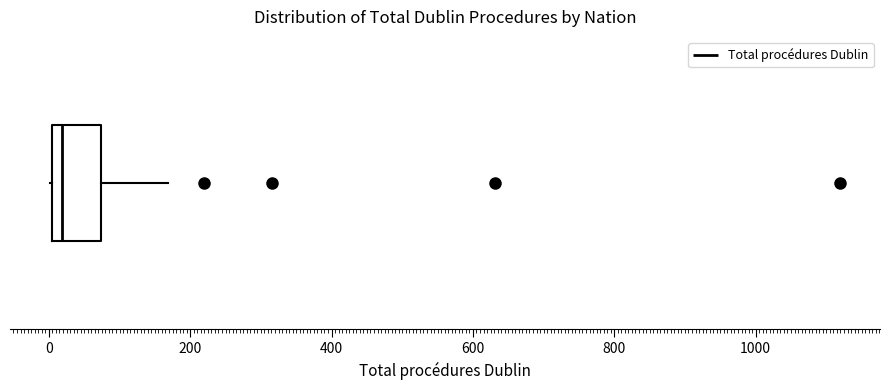

Read this box plot against the x-axis: the position of the median line, the range covered by the box, and the ends of both whiskers. The values are not printed on the chart, so give them approximately, as read against the axis.

median 20, box 0 to 80, whiskers 0 to 160